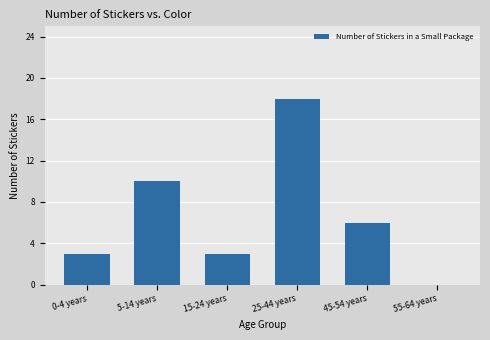

Reading left to right, list all the values displayed in this chart.

0-4 years=3	5-14 years=10	15-24 years=3	25-44 years=18	45-54 years=6	55-64 years=0